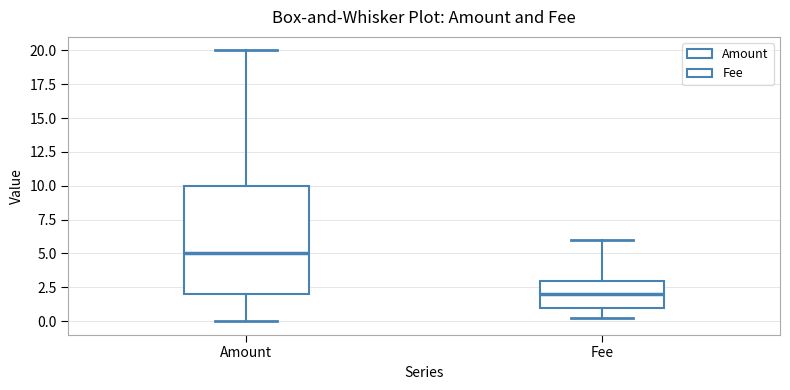

Reading left to right, transcribe this box plot: for each box, give where its median line is, the range the box spans, and where its two whiskers end, as read against the y-axis. The values are not printed on the chart, so give them approximately, as read against the axis.

Amount: median 5.0, box 2.0 to 10.0, whiskers 0.0 to 20.0
Fee: median 2.0, box 1.0 to 3.0, whiskers 0.5 to 6.0